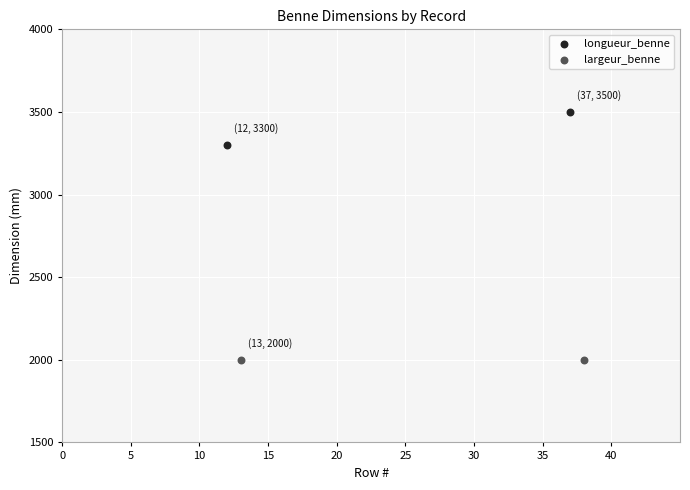

What are all the series names shown in the legend?

longueur_benne, largeur_benne